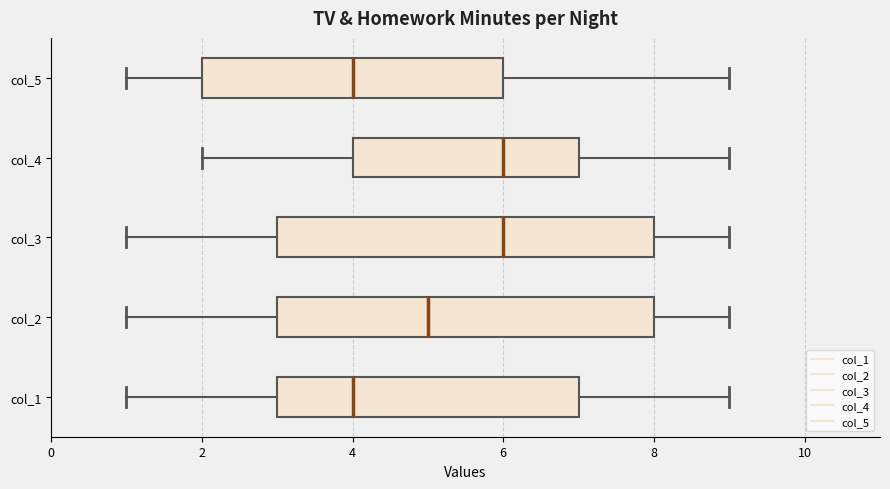

Reading bottom to top, transcribe this box plot: for each box, give where its median line is, the range the box spans, and where its two whiskers end, as read against the x-axis. The values are not printed on the chart, so give them approximately, as read against the axis.

col_1: median 4, box 3 to 7, whiskers 1 to 9
col_2: median 5, box 3 to 8, whiskers 1 to 9
col_3: median 6, box 3 to 8, whiskers 1 to 9
col_4: median 6, box 4 to 7, whiskers 2 to 9
col_5: median 4, box 2 to 6, whiskers 1 to 9